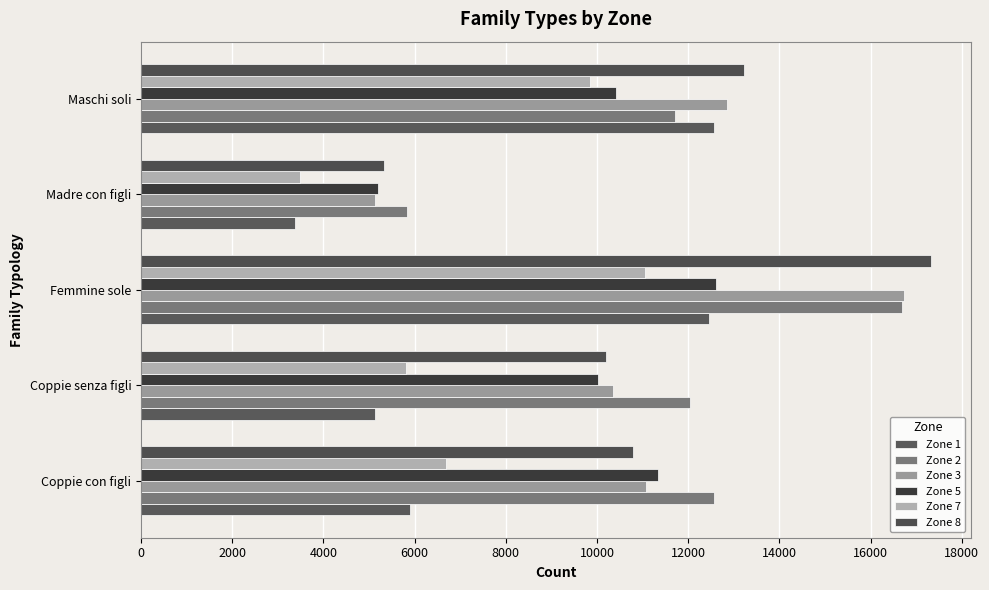

Reading right to left, list all the values displayed in this chart.

Zone 1: 12569	3370	12447	5121	5904
Zone 2: 11719	5825	16696	12034	12568
Zone 3: 12851	5138	16737	10358	11068
Zone 5: 10406	5207	12616	10014	11334
Zone 7: 9845	3486	11046	5821	6696
Zone 8: 13223	5338	17332	10196	10789